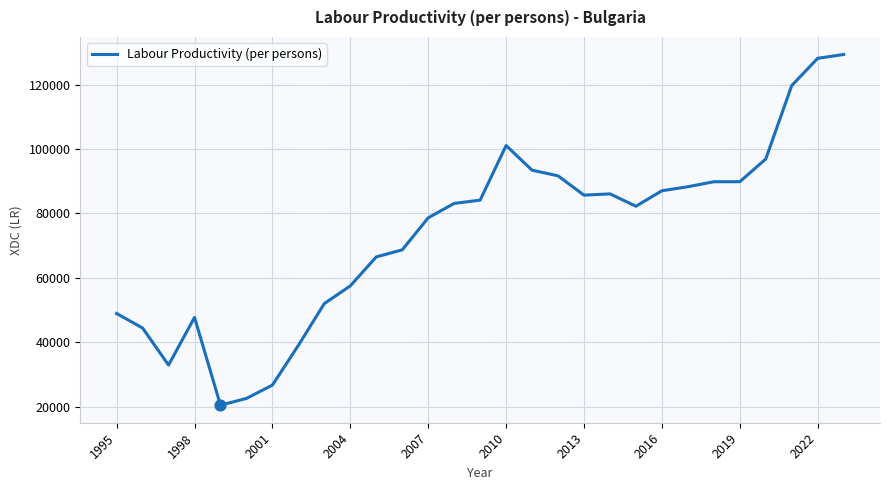

What is the difference between the maximum and minimum values?

108924.3